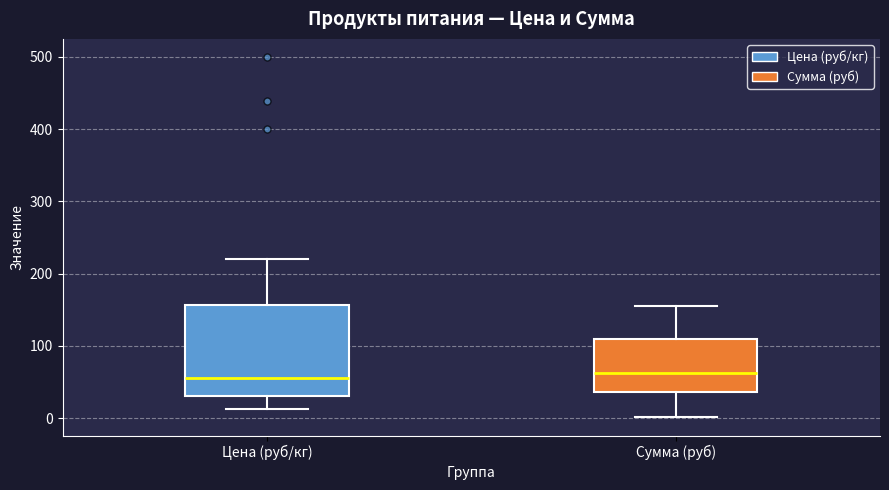

Where is the lower edge of the box for Сумма (руб) on the y-axis? The values are not printed on the chart, so give them approximately, as read against the axis.

40